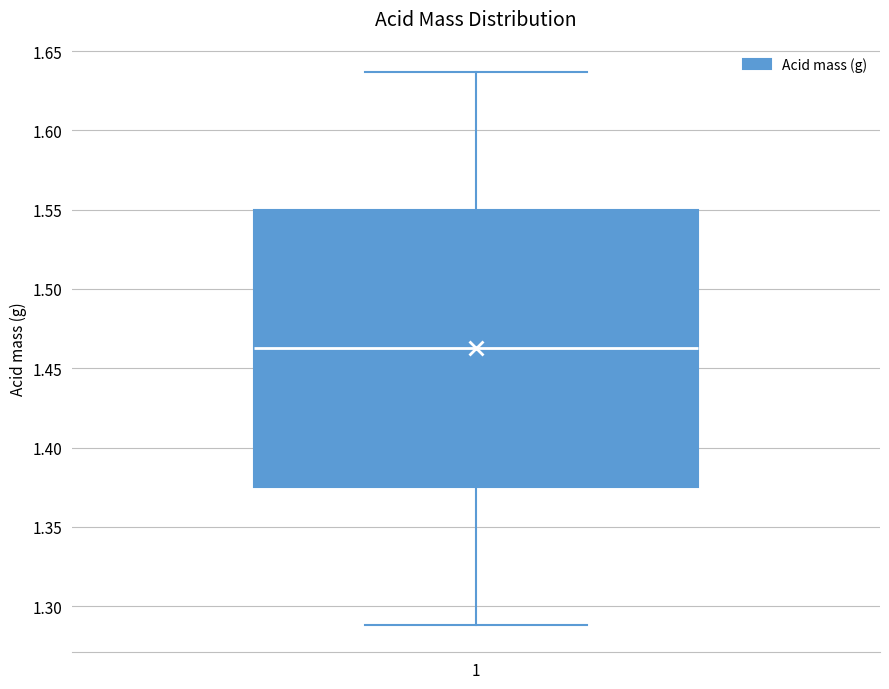

Where does the lower whisker of the box at x = 1 end on the y-axis? The values are not printed on the chart, so give them approximately, as read against the axis.

1.290